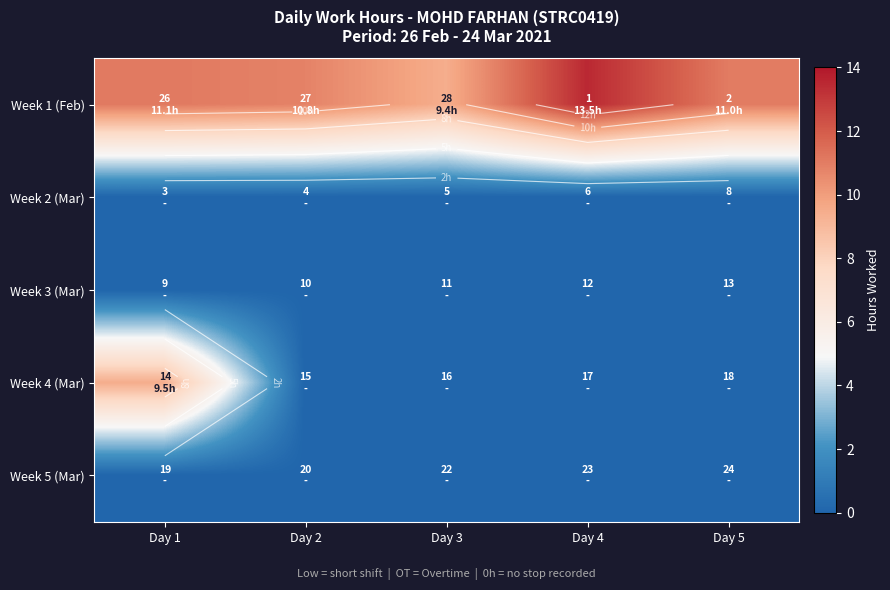

At how many categories does at least one series exceed 3?

5